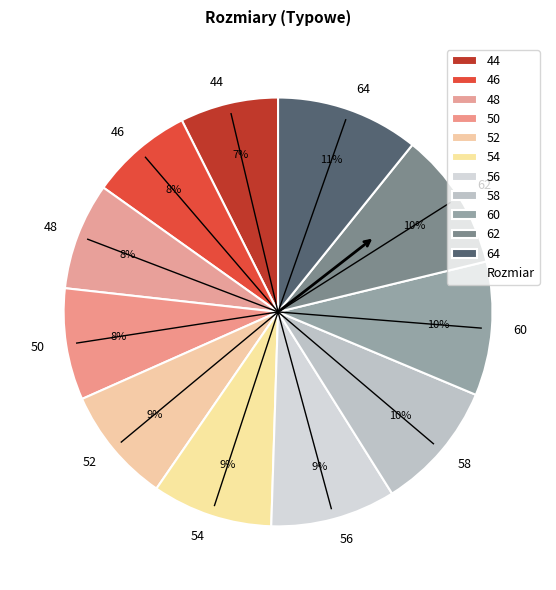

To the nearest percent, what is the combined percentage of 52 and 48?

17%